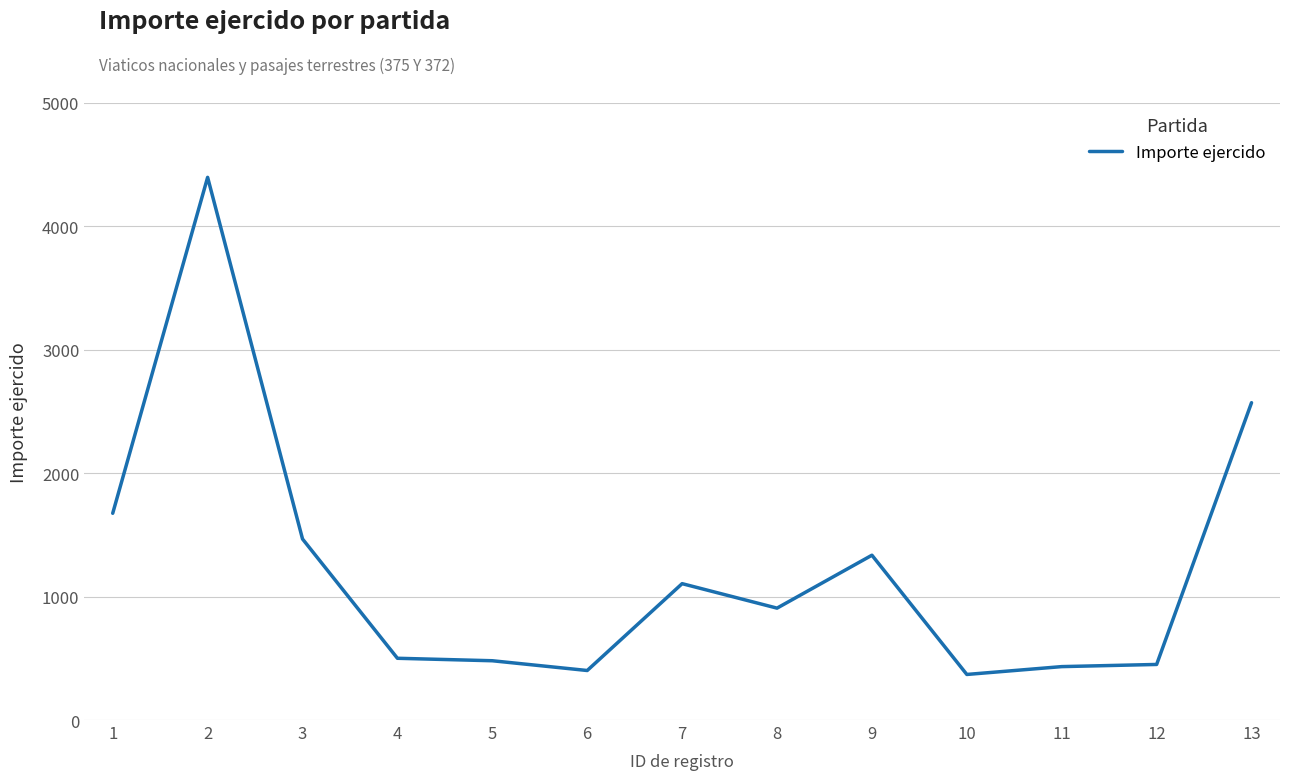

Does the chart display data point markers on the line(s)?

No